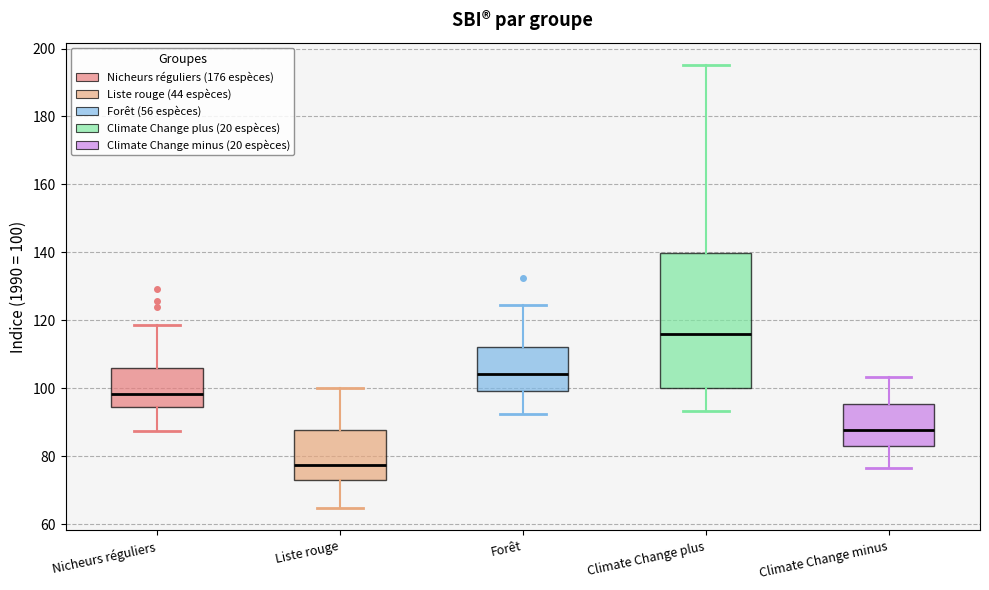

Which box has the lowest median line?

Liste rouge